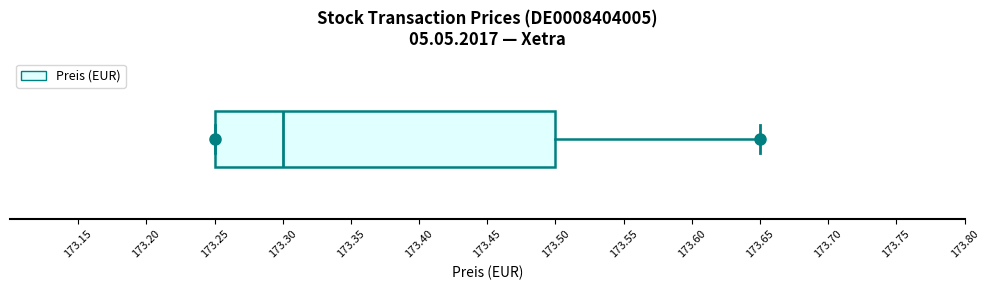

Read this box plot against the x-axis: the position of the median line, the range covered by the box, and the ends of both whiskers. The values are not printed on the chart, so give them approximately, as read against the axis.

median 173.30, box 173.25 to 173.50, whiskers 173.25 to 173.65